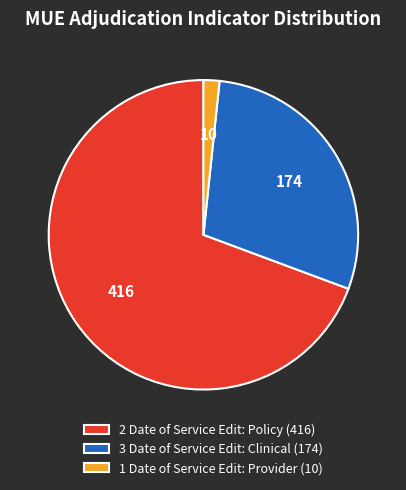

Approximately how many times larger is the value at 2 Date of Service Edit: Policy (416) compared to 3 Date of Service Edit: Clinical (174)?

2.4